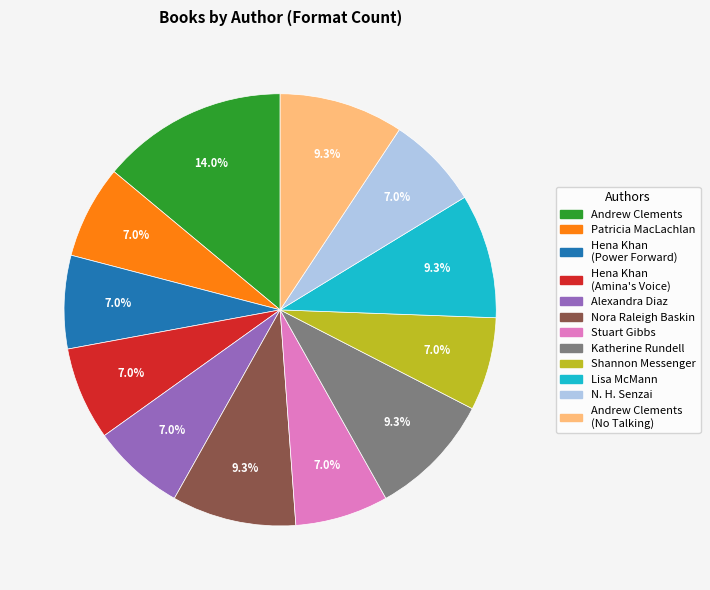

How many segments does this pie chart have?

12